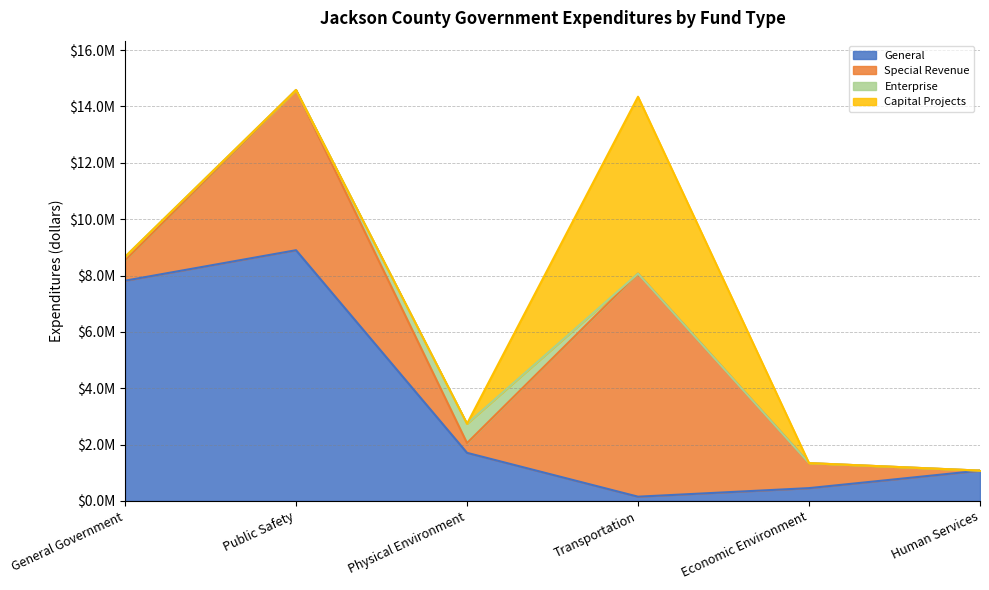

Count the number of categories in the chart.

6